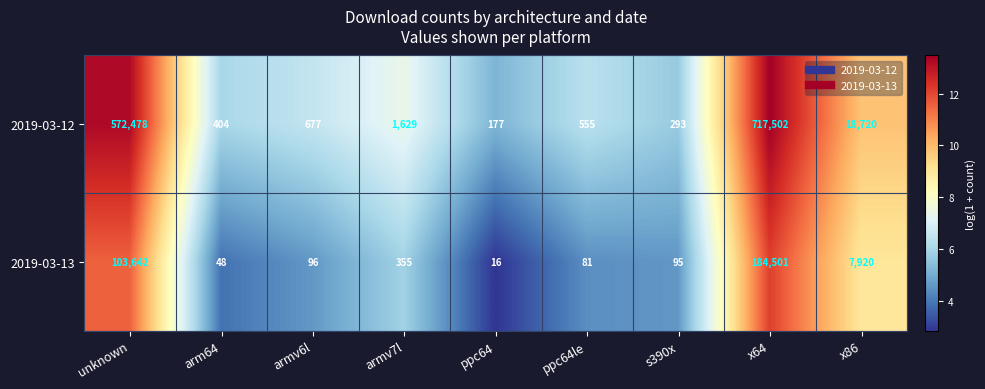

Is the value of 2019-03-13 at x86 greater than the value of 2019-03-12 at x86?

No